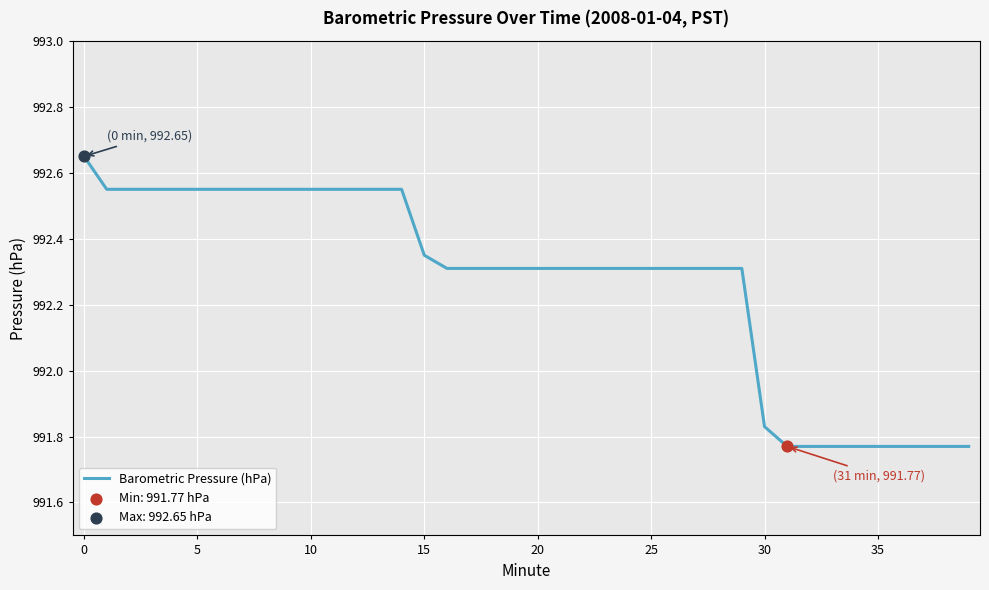

What is the difference between the maximum and minimum values?

0.9